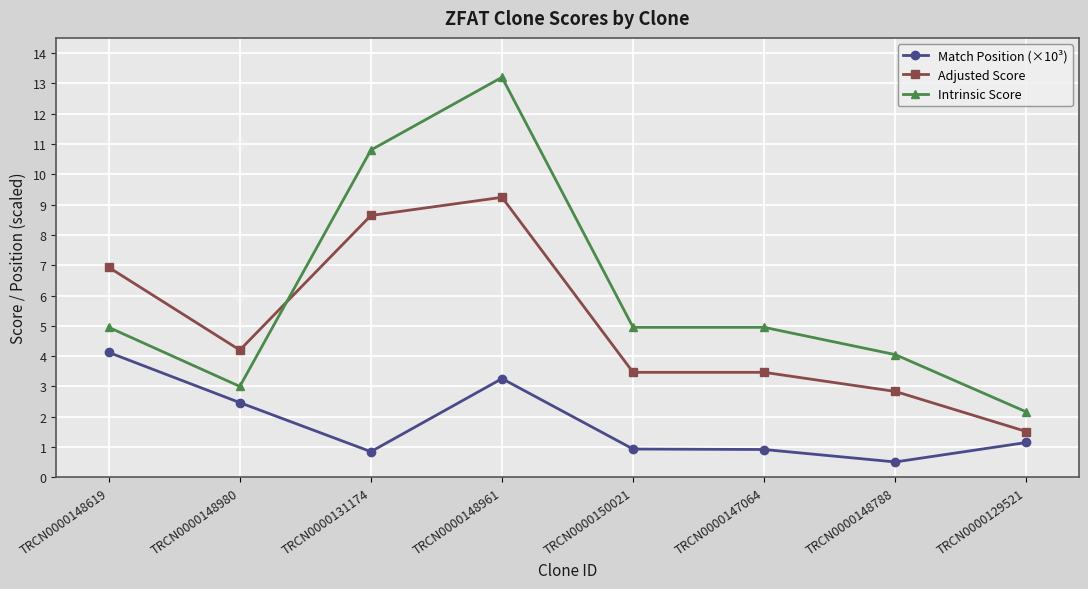

What is the average value of the Match Position (×10³) series?

1.8